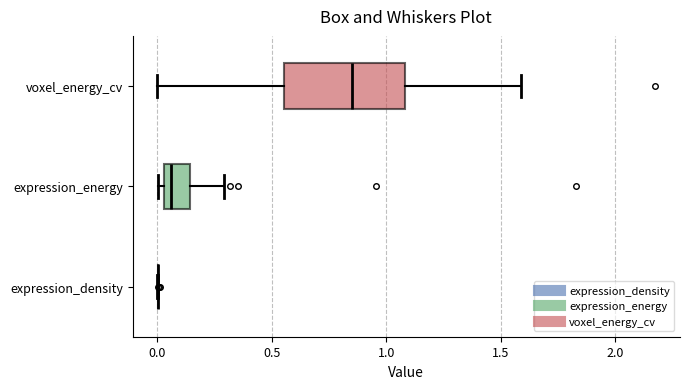

Where is the right edge of the box for voxel_energy_cv on the x-axis? The values are not printed on the chart, so give them approximately, as read against the axis.

1.10